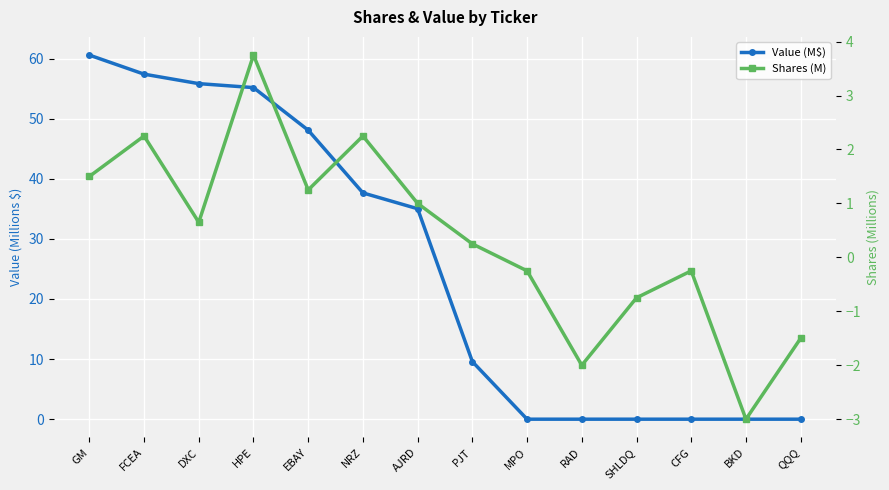

At how many categories does at least one series exceed 0?

8